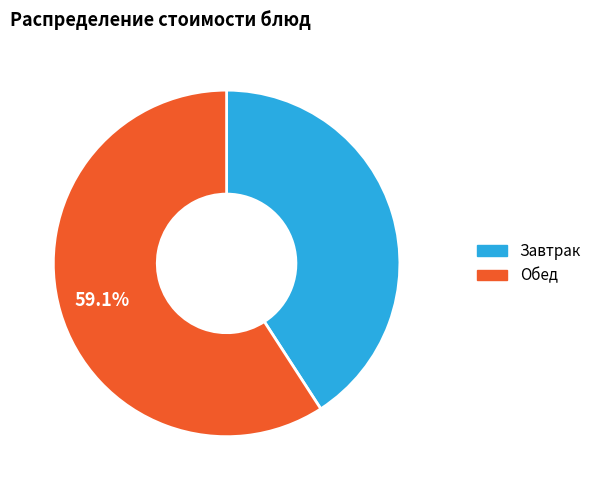

Count the number of slices in the pie.

2